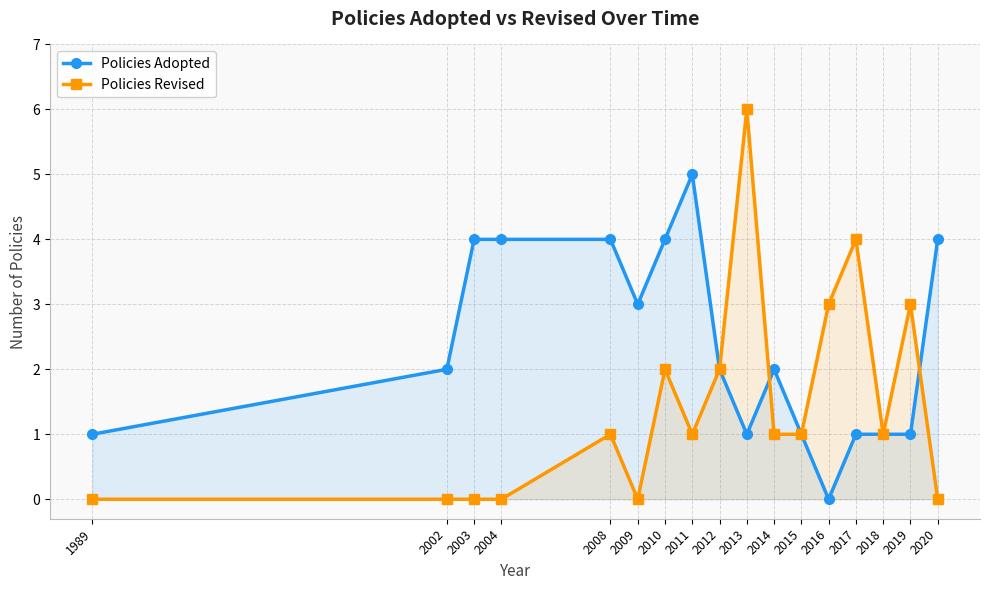

At how many categories does at least one series exceed 5?

1